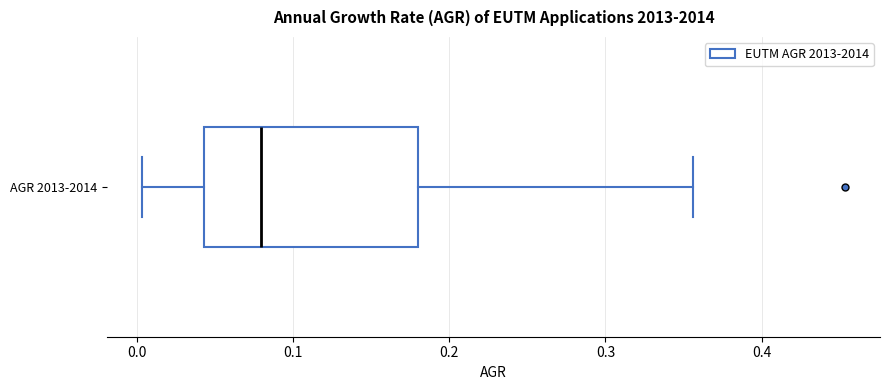

Where is the left edge of the box for AGR 2013-2014 on the x-axis? The values are not printed on the chart, so give them approximately, as read against the axis.

0.04